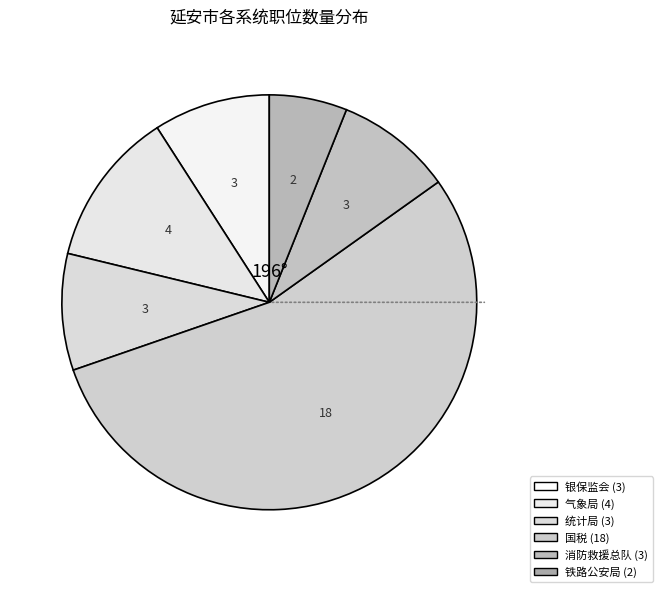

What is the largest slice in the pie chart?

国税